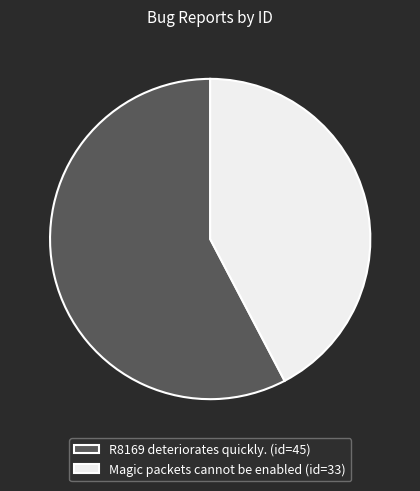

True or false: R8169 deteriorates quickly. (id=45) accounts for 73% of the total.

False